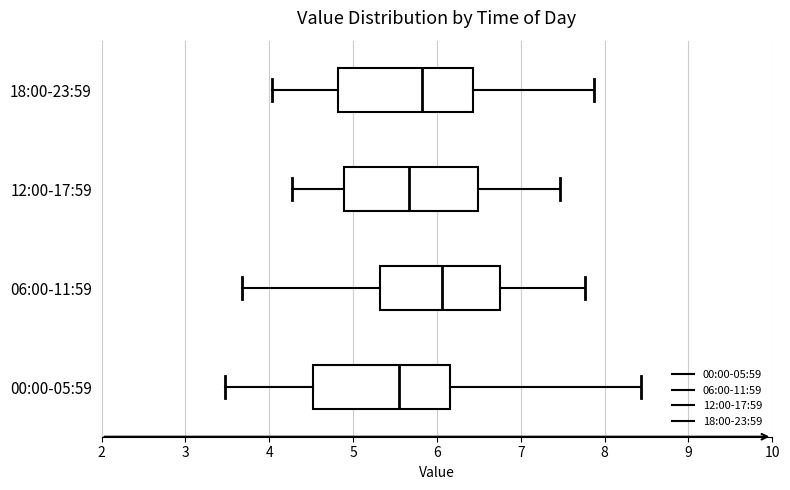

Where is the left edge of the box for 18:00-23:59 on the x-axis? The values are not printed on the chart, so give them approximately, as read against the axis.

4.8